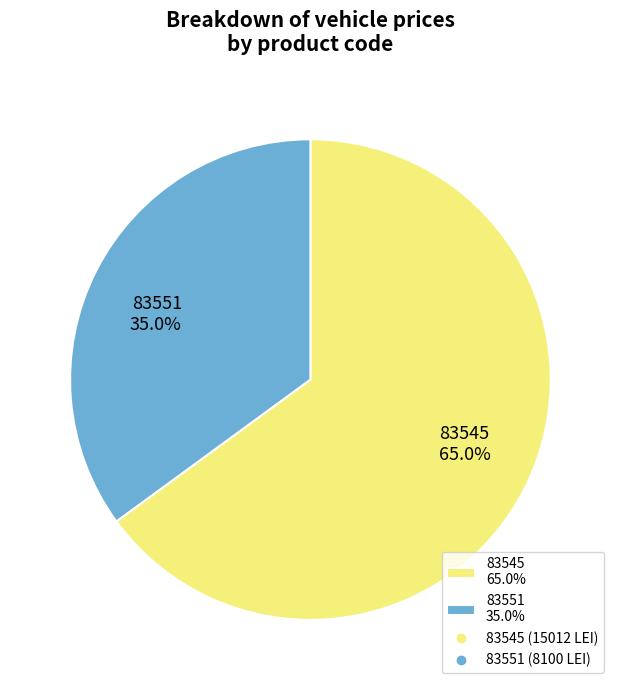

Is it true that 83545 is 72% of the pie?

False